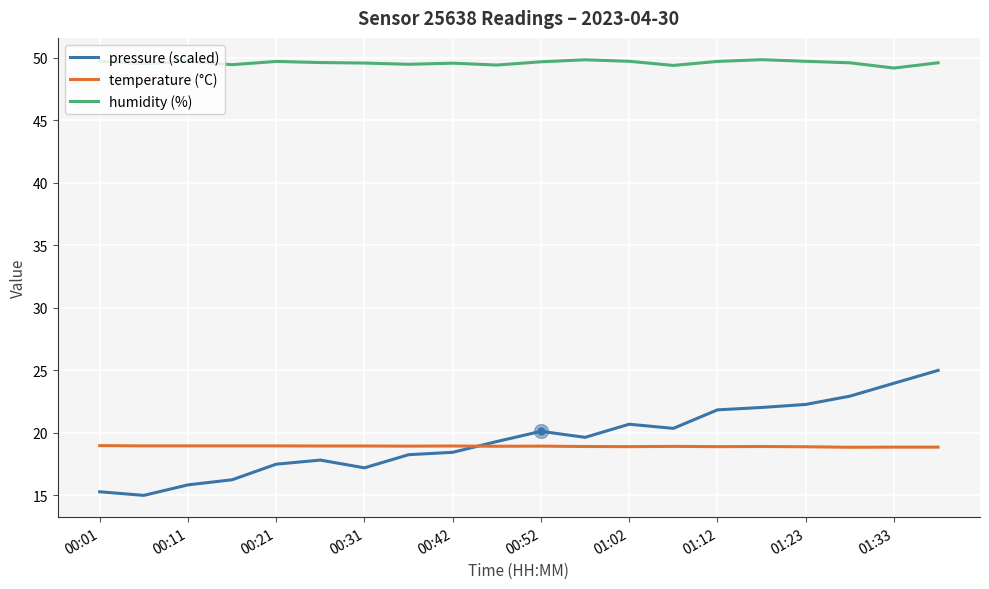

True or false: humidity (%) and pressure (scaled) cross at least once.

False